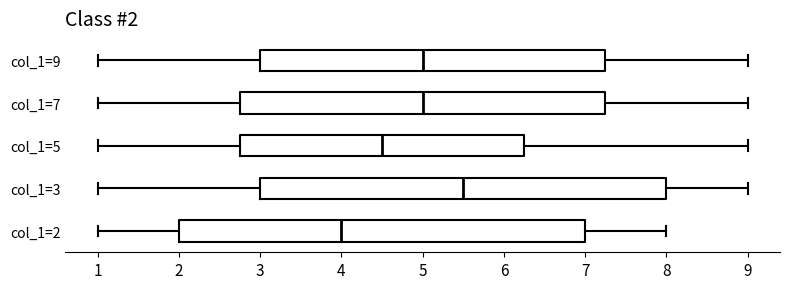

Which box has the furthest to the left median line?

col_1=2